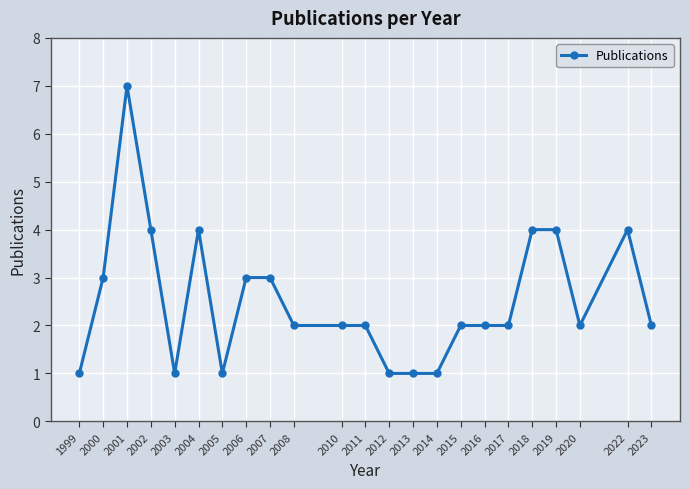

What is the difference between the maximum and minimum values?

6